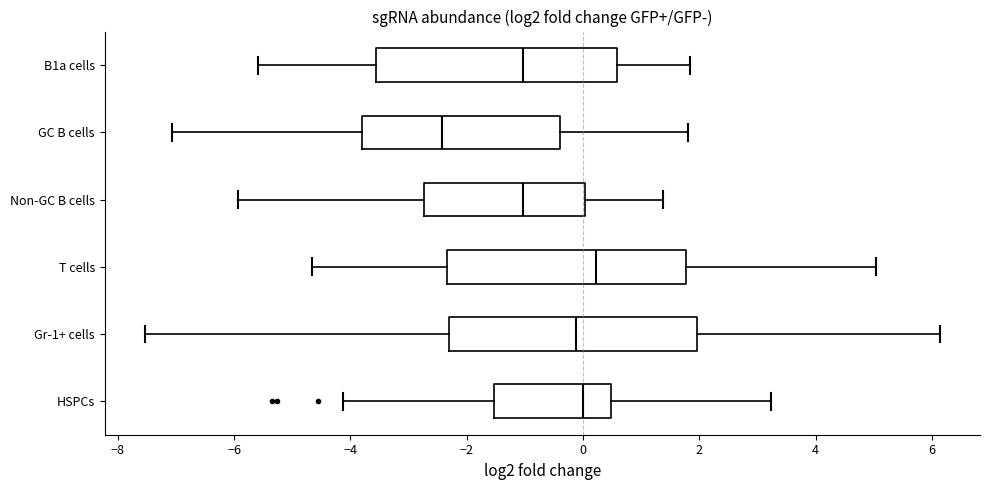

Reading bottom to top, read every box against the x-axis: the position of its median line, the range the box covers, and the ends of its whiskers. The values are not printed on the chart, so give them approximately, as read against the axis.

HSPCs: median 0.0, box -1.6 to 0.4, whiskers -4.2 to 3.2
Gr-1+ cells: median -0.2, box -2.4 to 2.0, whiskers -7.6 to 6.2
T cells: median 0.2, box -2.4 to 1.8, whiskers -4.6 to 5.0
Non-GC B cells: median -1.0, box -2.8 to 0.0, whiskers -6.0 to 1.4
GC B cells: median -2.4, box -3.8 to -0.4, whiskers -7.0 to 1.8
B1a cells: median -1.0, box -3.6 to 0.6, whiskers -5.6 to 1.8